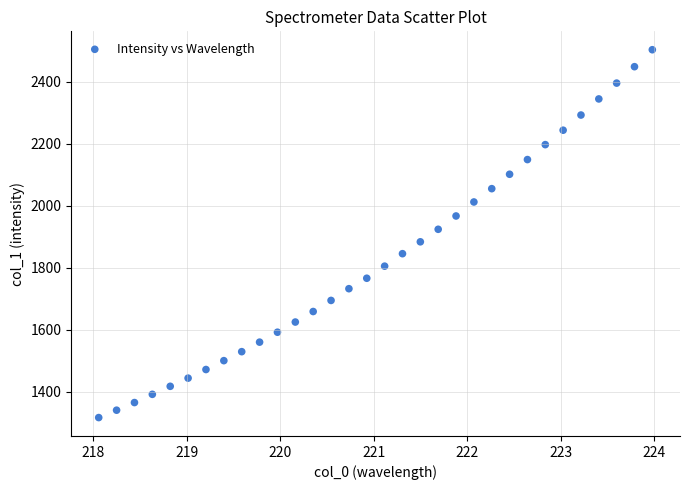

What is the range of X values (max minus min)?

5.9